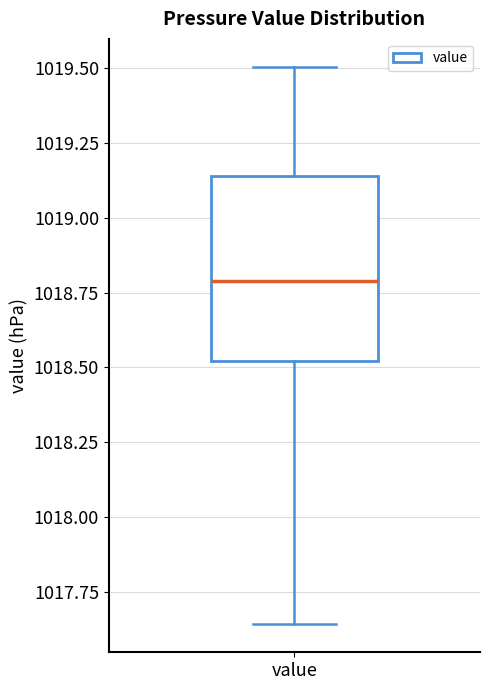

Read this box plot against the y-axis: the position of the median line, the range covered by the box, and the ends of both whiskers. The values are not printed on the chart, so give them approximately, as read against the axis.

median 1018.80, box 1018.50 to 1019.15, whiskers 1017.65 to 1019.50